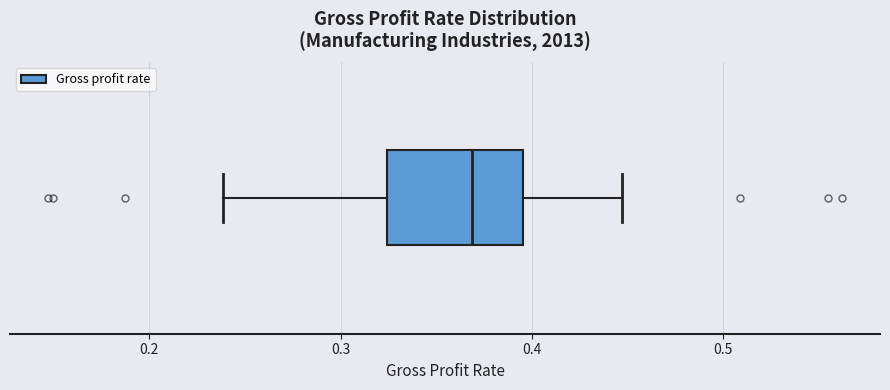

Where does the right whisker of the box end on the x-axis? The values are not printed on the chart, so give them approximately, as read against the axis.

0.45